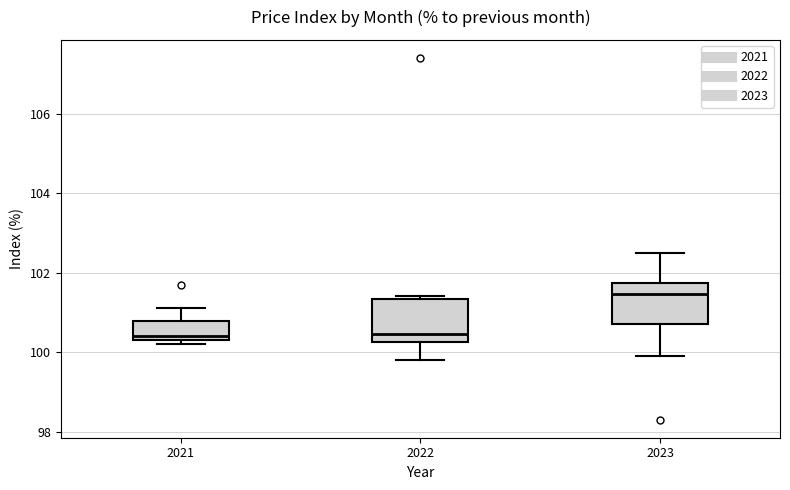

Reading left to right, read every box against the y-axis: the position of its median line, the range the box covers, and the ends of its whiskers. The values are not printed on the chart, so give them approximately, as read against the axis.

2021: median 100.4 (just above the box's lower edge), box 100.4 to 100.8, whiskers 100.2 to 101.2
2022: median 100.4, box 100.2 to 101.4, whiskers 99.8 to 101.4 (just above the box's upper edge)
2023: median 101.4, box 100.8 to 101.8, whiskers 100.0 to 102.6